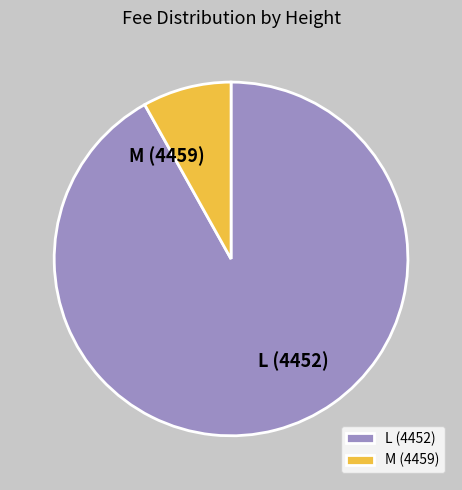

Is it true that L (4452) is 80% of the pie?

False